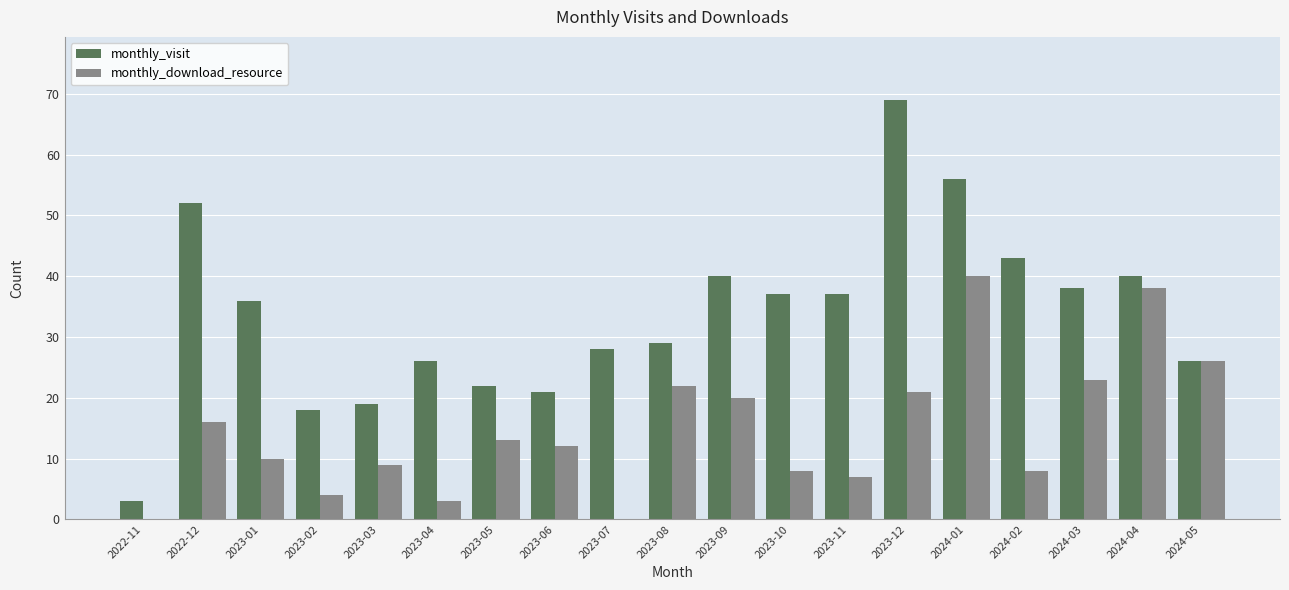

At which category is the sum across all series the highest?

2024-01